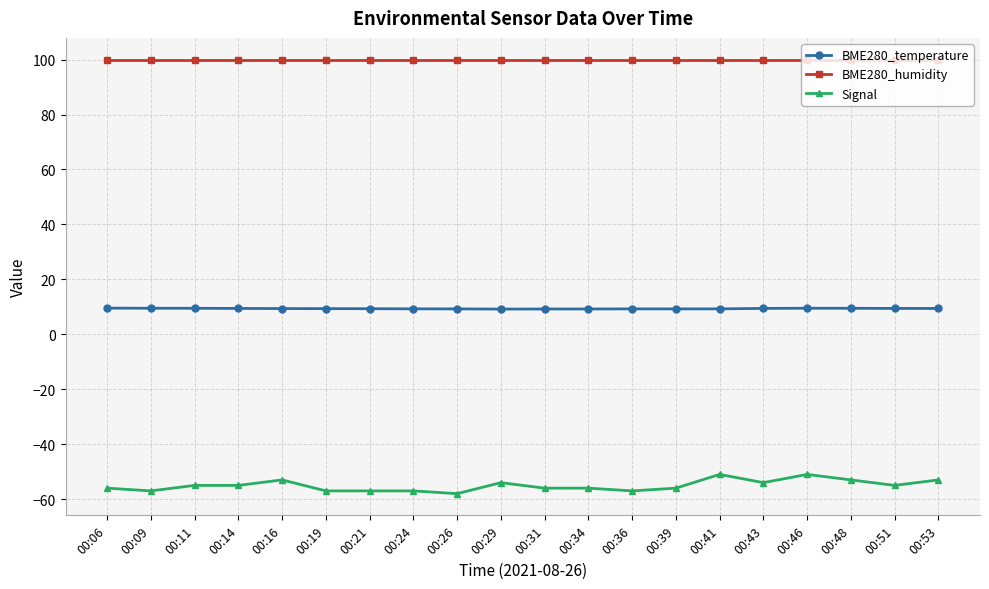

What are all the series names shown in the legend?

BME280_temperature, BME280_humidity, Signal